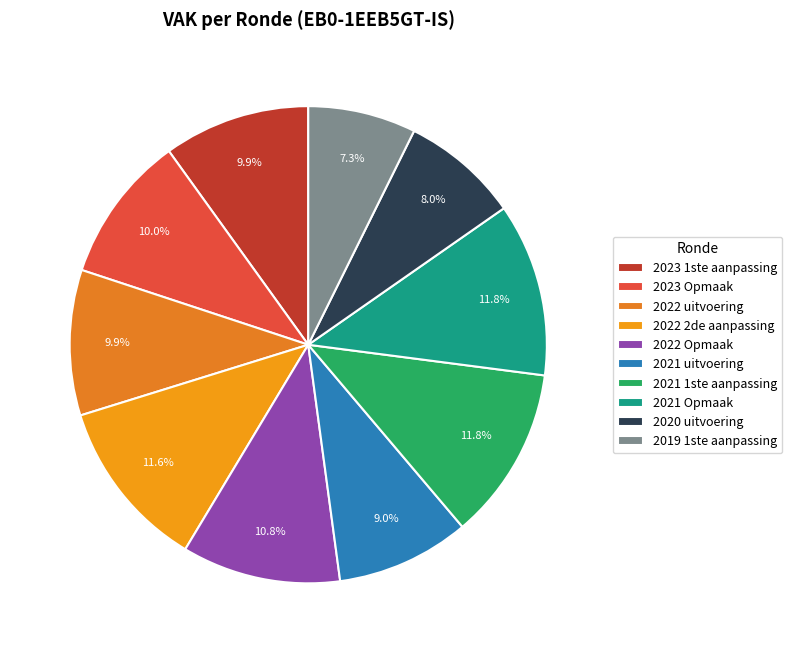

Which slice is the smallest?

2019 1ste aanpassing